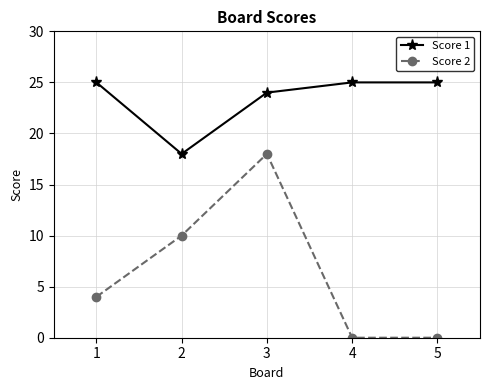

Reading left to right, list all the values displayed in this chart.

Score 1: 1=25	2=18	3=24	4=25	5=25
Score 2: 1=4	2=10	3=18	4=0	5=0